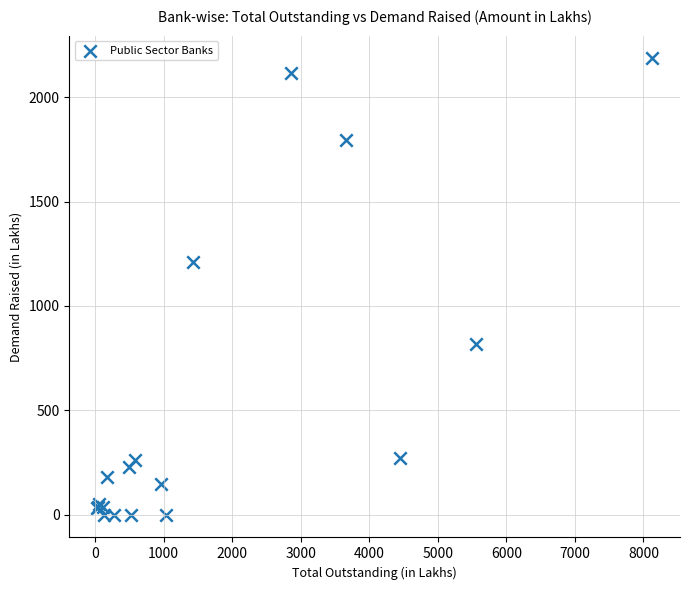

What Y value in the scatter plot is closest to 1092?

1212.7